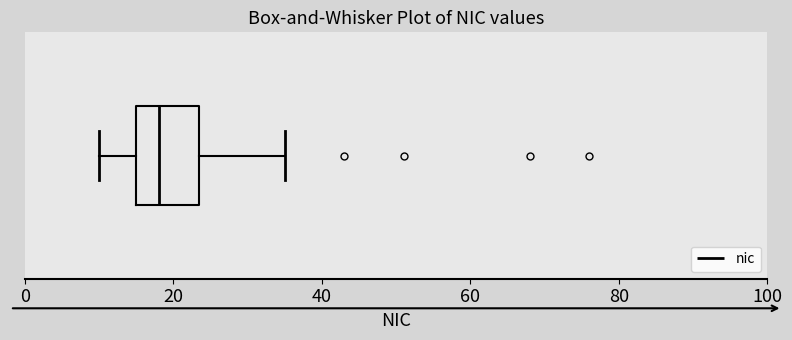

Where does the median line of the box sit on the x-axis? The values are not printed on the chart, so give them approximately, as read against the axis.

18